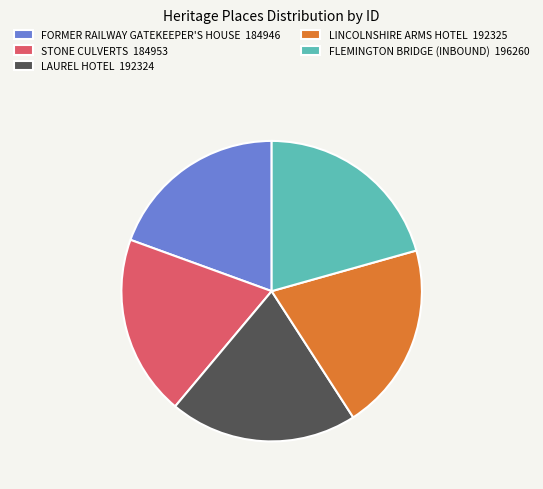

Do FLEMINGTON BRIDGE (INBOUND) 196260 and LINCOLNSHIRE ARMS HOTEL 192325 together represent more than half of the pie?

No